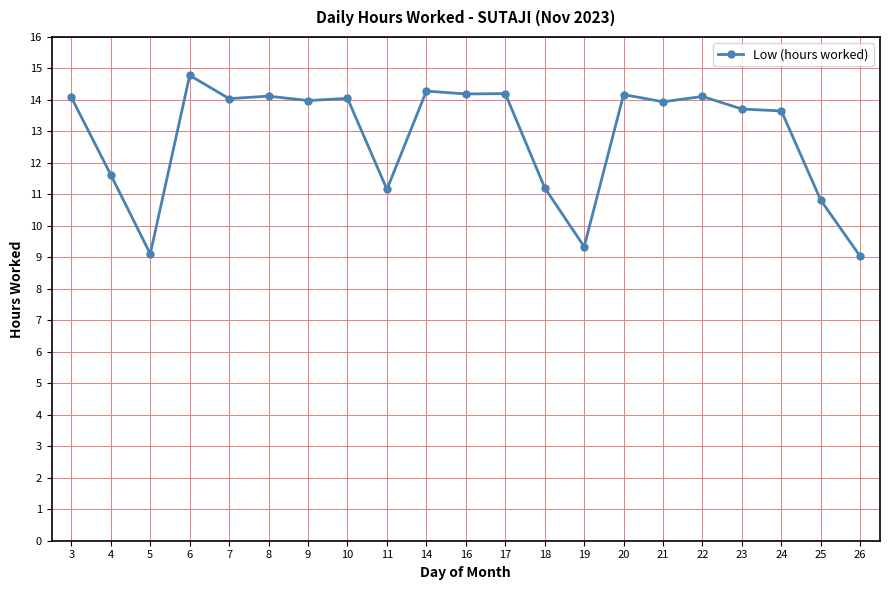

What is the approximate value at 3?

14.1